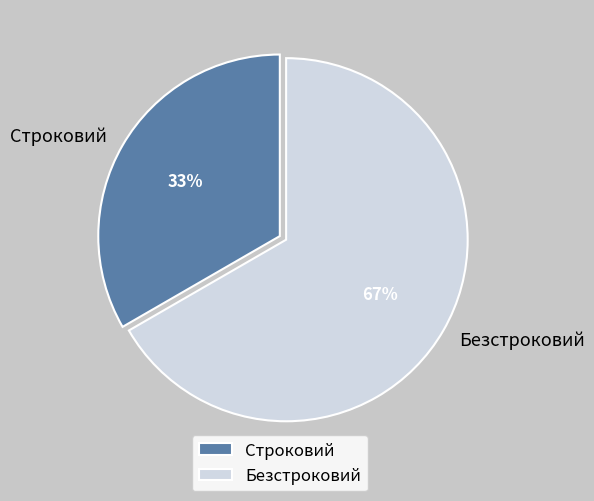

The Безстроковий slice represents 67% of the pie. True or false?

True